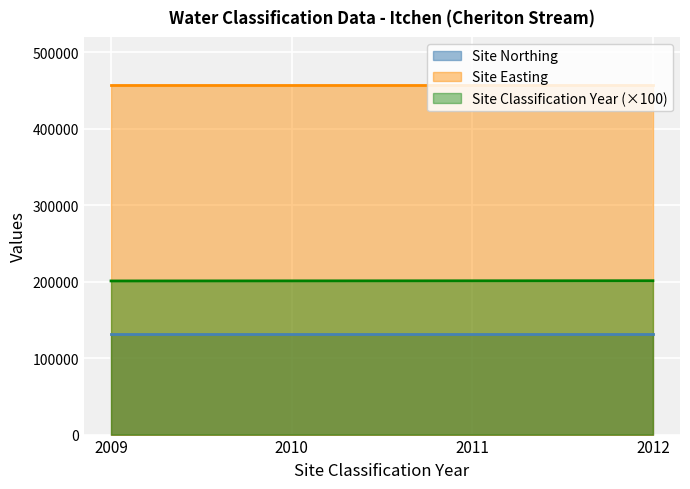

Reading right to left, what are all the values shown in this chart?

Site Classification Year: 2012=2012	2011=2011	2010=2010	2009=2009
Site Easting: 2012=457315	2011=457315	2010=457315	2009=457315
Site Northing: 2012=131534	2011=131534	2010=131534	2009=131534